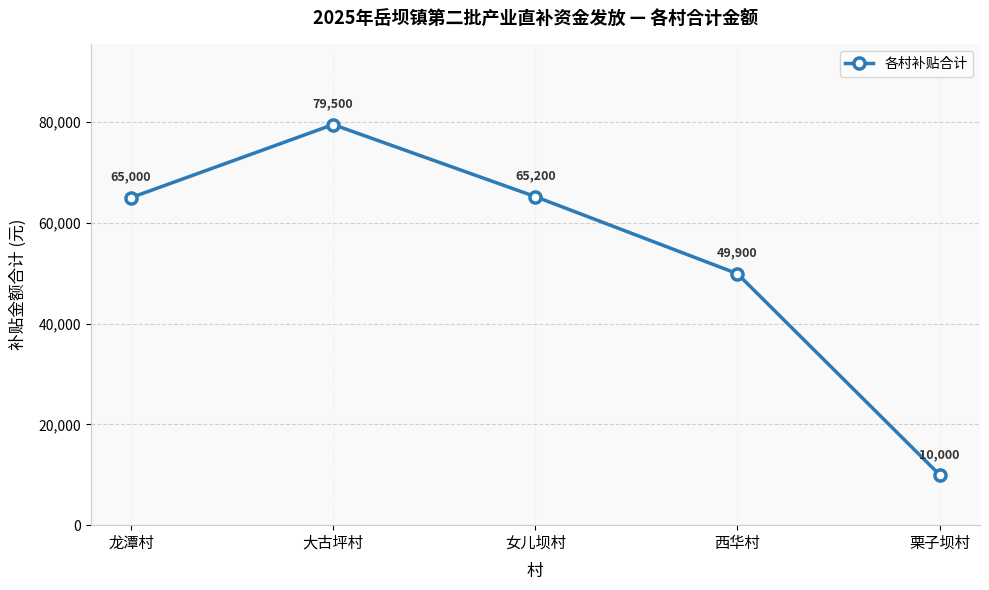

What is the difference between the maximum and minimum values?

69500